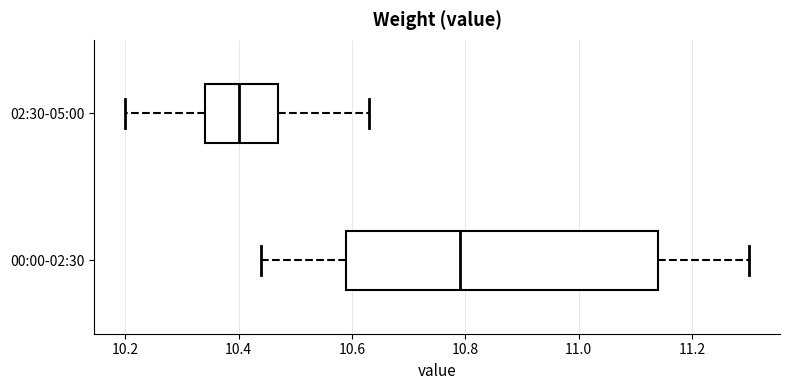

Reading bottom to top, transcribe this box plot: for each box, give where its median line is, the range the box spans, and where its two whiskers end, as read against the x-axis. The values are not printed on the chart, so give them approximately, as read against the axis.

00:00-02:30: median 10.80, box 10.60 to 11.14, whiskers 10.44 to 11.30
02:30-05:00: median 10.40, box 10.34 to 10.48, whiskers 10.20 to 10.64